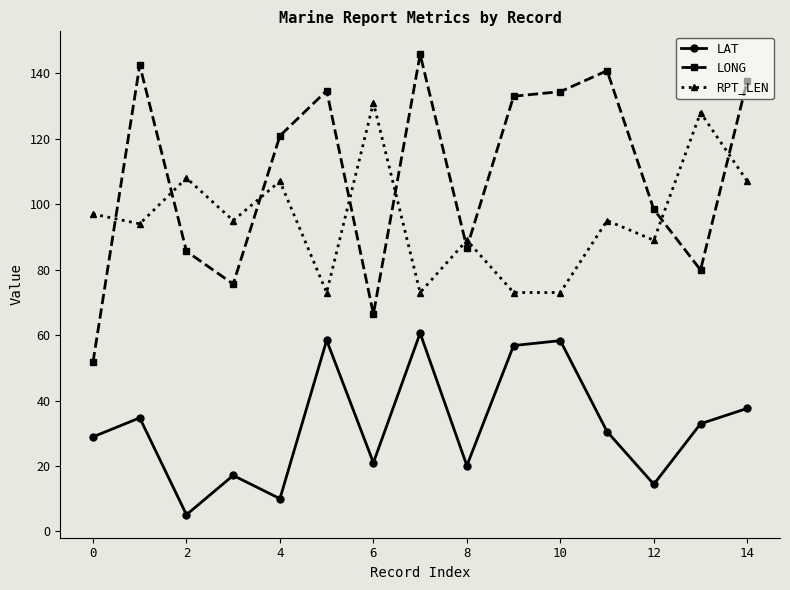

Which series has the largest total across all categories?

LONG